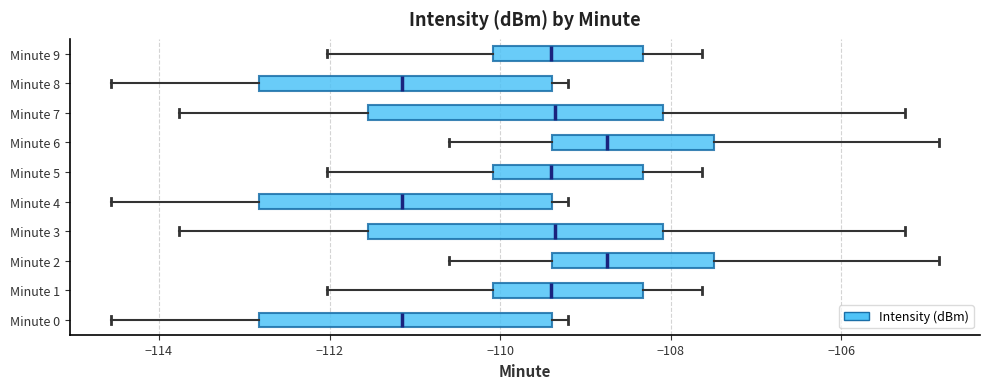

Reading bottom to top, transcribe this box plot: for each box, give where its median line is, the range the box spans, and where its two whiskers end, as read against the x-axis. The values are not printed on the chart, so give them approximately, as read against the axis.

Minute 0: median -111.2, box -112.8 to -109.4, whiskers -114.6 to -109.2
Minute 1: median -109.4, box -110.0 to -108.4, whiskers -112.0 to -107.6
Minute 2: median -108.8, box -109.4 to -107.4, whiskers -110.6 to -104.8
Minute 3: median -109.4, box -111.6 to -108.0, whiskers -113.8 to -105.2
Minute 4: median -111.2, box -112.8 to -109.4, whiskers -114.6 to -109.2
Minute 5: median -109.4, box -110.0 to -108.4, whiskers -112.0 to -107.6
Minute 6: median -108.8, box -109.4 to -107.4, whiskers -110.6 to -104.8
Minute 7: median -109.4, box -111.6 to -108.0, whiskers -113.8 to -105.2
Minute 8: median -111.2, box -112.8 to -109.4, whiskers -114.6 to -109.2
Minute 9: median -109.4, box -110.0 to -108.4, whiskers -112.0 to -107.6